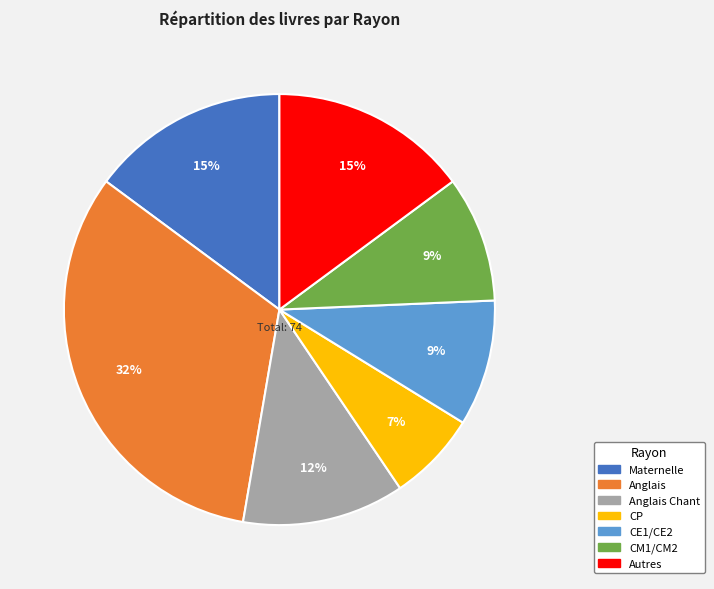

Does Autres represent more than half of the total?

No